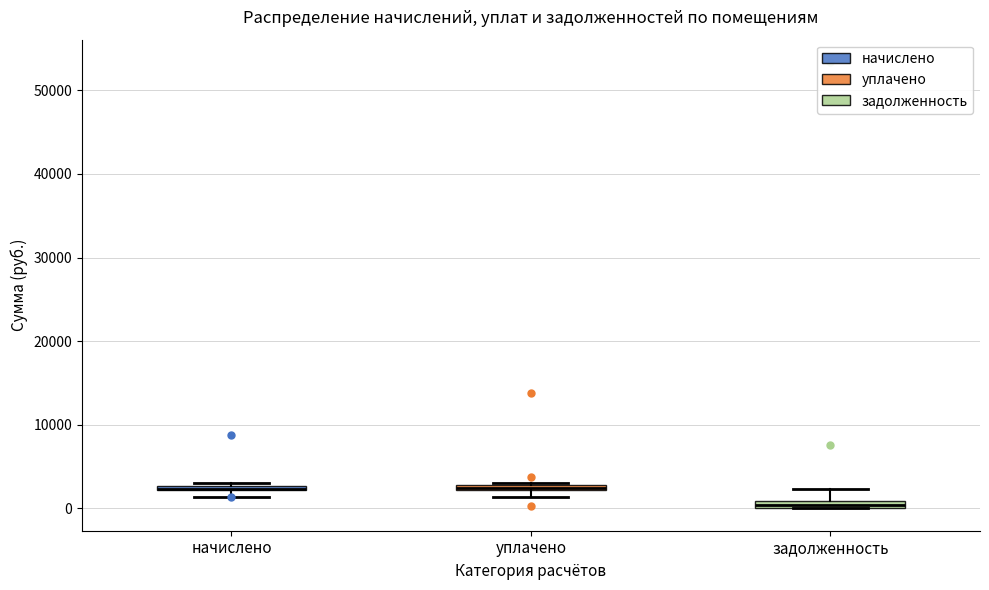

Where is the upper edge of the box for начислено on the y-axis? The values are not printed on the chart, so give them approximately, as read against the axis.

3000